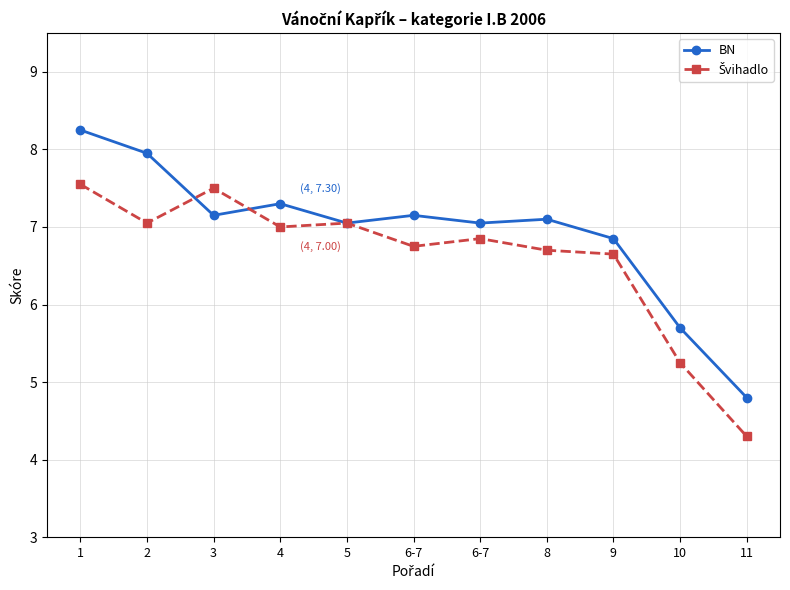

List the series in order of their peak value, lowest first.

Švihadlo, BN